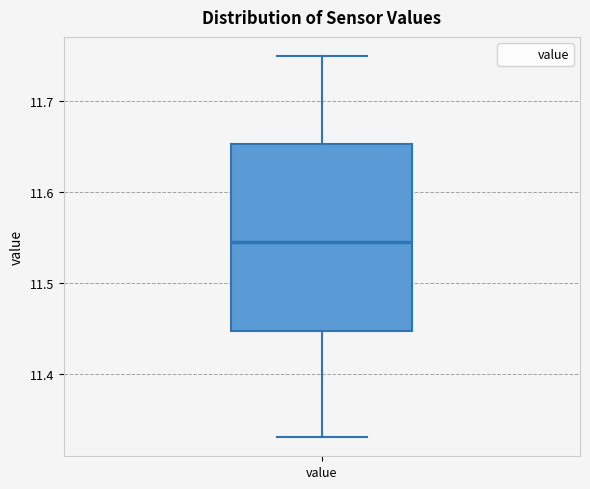

Transcribe this box plot: give where the median line is, the range the box spans, and where the two whiskers end, as read against the y-axis. The values are not printed on the chart, so give them approximately, as read against the axis.

median 11.55, box 11.45 to 11.65, whiskers 11.33 to 11.75